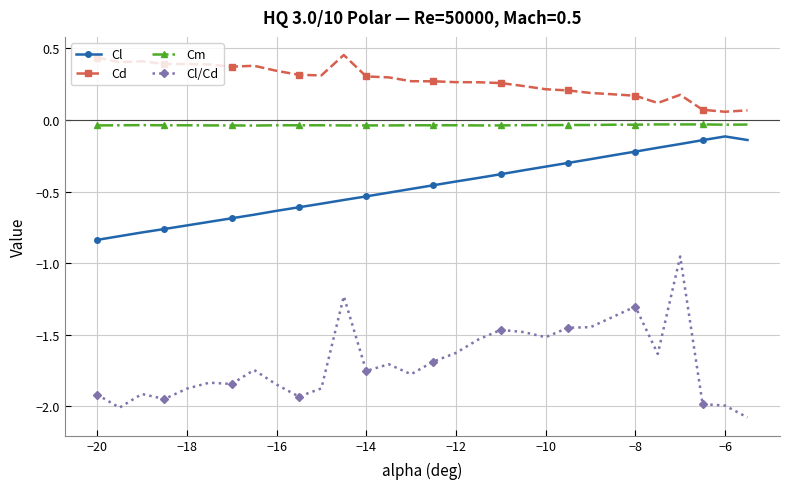

What is the difference between the second highest and minimum values in the Cl/Cd series?

0.8